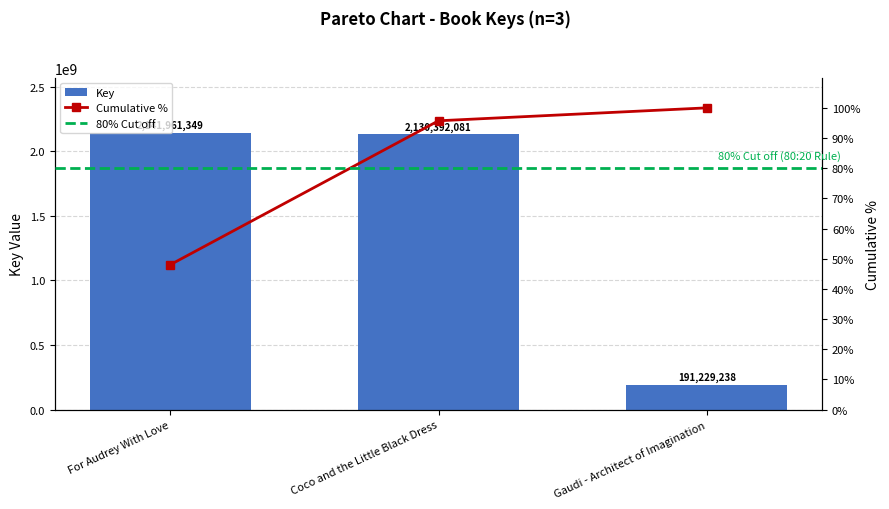

What is the minimum value for Key?

191229238